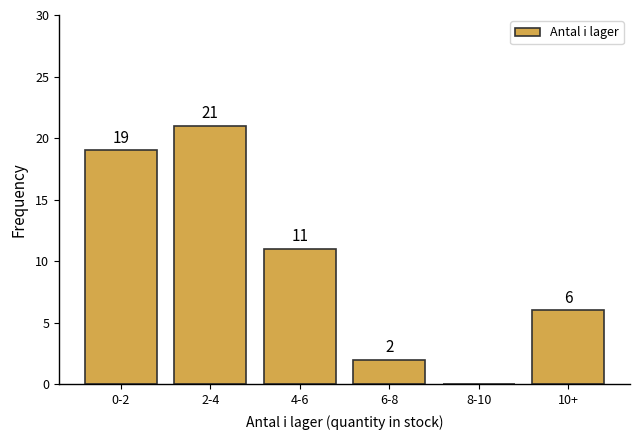

Reading left to right, transcribe all the data shown in this chart.

0-2=19	2-4=21	4-6=11	6-8=2	8-10=0	10+=6